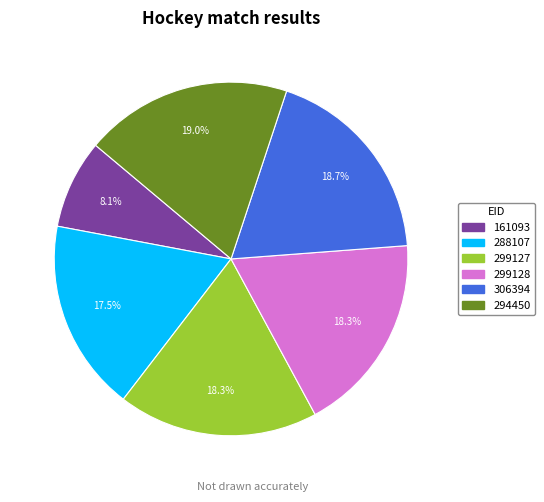

To the nearest percent, what portion does 294450 represent?

19%